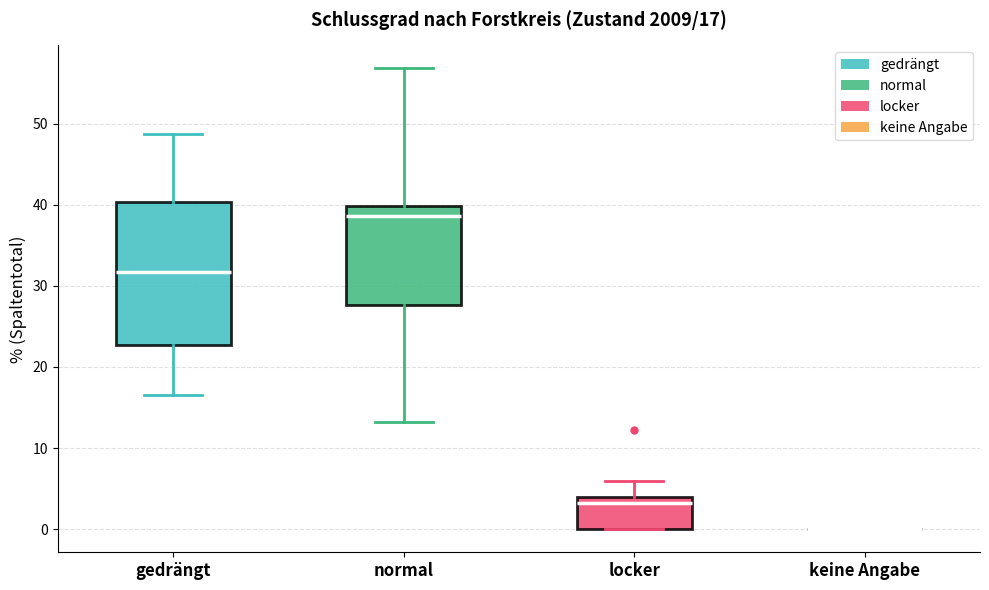

Comparing the boxes themselves (not the whiskers), which one is the tallest?

gedrängt